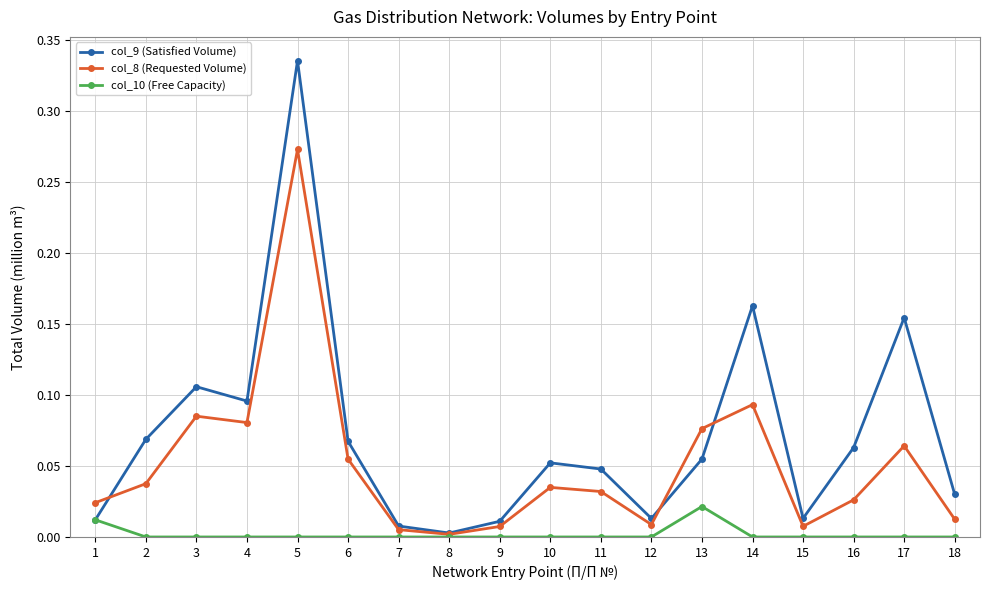

Between 2 and 5, which series saw the biggest shift?

col_9 (Satisfied Volume)